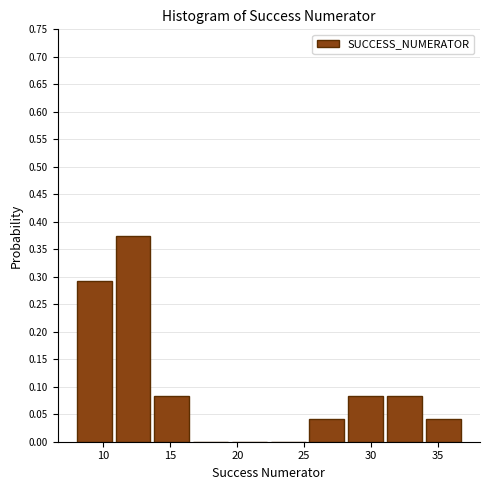

Over which range of the x-axis is the bar tallest?

10.9 to 13.8